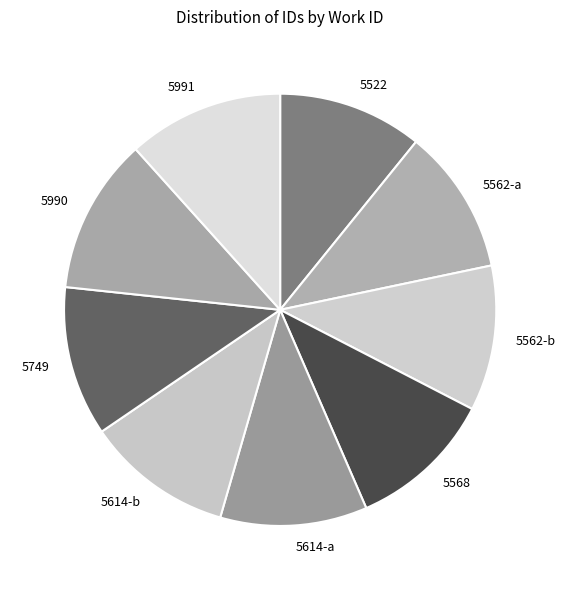

Approximately how many times larger is the value at 5614-a compared to 5568?

1.0